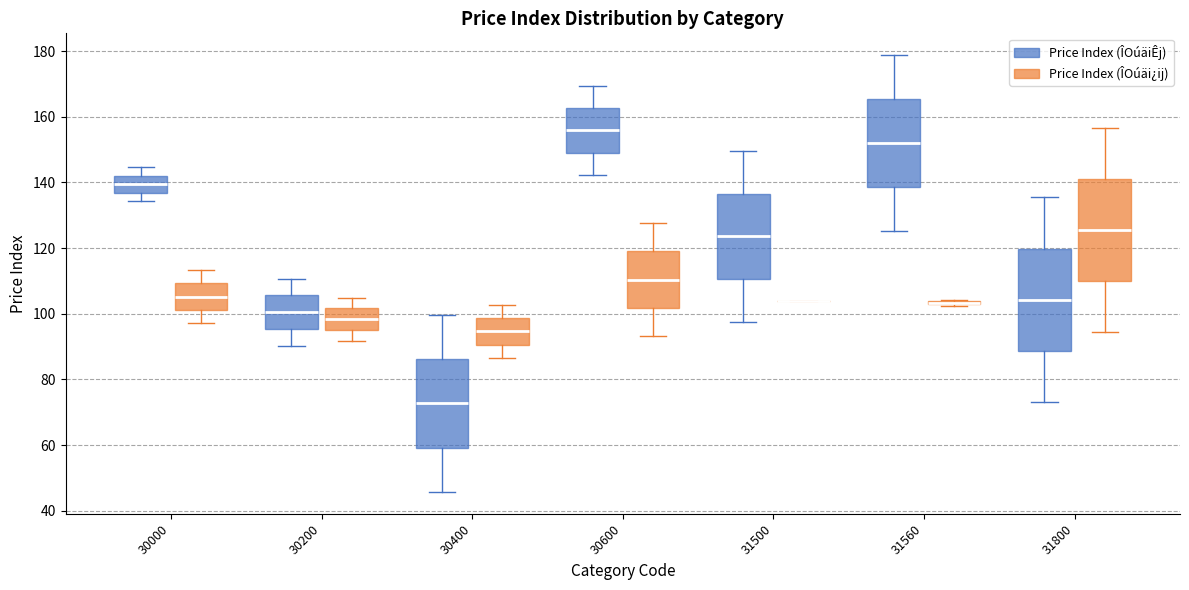

Reading left to right, transcribe this box plot: for each box, give where its median line is, the range the box spans, and where its two whiskers end, as read against the y-axis. The values are not printed on the chart, so give them approximately, as read against the axis.

30000 (Price Index (ÎOúäiÊj)): median 140, box 136 to 142, whiskers 134 to 144
30000 (Price Index (ÎOúäi¿ij)): median 106, box 102 to 110, whiskers 98 to 114
30200 (Price Index (ÎOúäiÊj)): median 100, box 96 to 106, whiskers 90 to 110
30200 (Price Index (ÎOúäi¿ij)): median 98, box 96 to 102, whiskers 92 to 104
30400 (Price Index (ÎOúäiÊj)): median 72, box 60 to 86, whiskers 46 to 100
30400 (Price Index (ÎOúäi¿ij)): median 94, box 90 to 98, whiskers 86 to 102
30600 (Price Index (ÎOúäiÊj)): median 156, box 150 to 162, whiskers 142 to 170
30600 (Price Index (ÎOúäi¿ij)): median 110, box 102 to 120, whiskers 94 to 128
31500 (Price Index (ÎOúäiÊj)): median 124, box 110 to 136, whiskers 98 to 150
31500 (Price Index (ÎOúäi¿ij)): box collapsed to a line at 104, whiskers 104 to 104
31560 (Price Index (ÎOúäiÊj)): median 152, box 138 to 166, whiskers 126 to 178
31560 (Price Index (ÎOúäi¿ij)): box collapsed to a line at 104, whiskers 102 to 104
31800 (Price Index (ÎOúäiÊj)): median 104, box 88 to 120, whiskers 74 to 136
31800 (Price Index (ÎOúäi¿ij)): median 126, box 110 to 142, whiskers 94 to 156